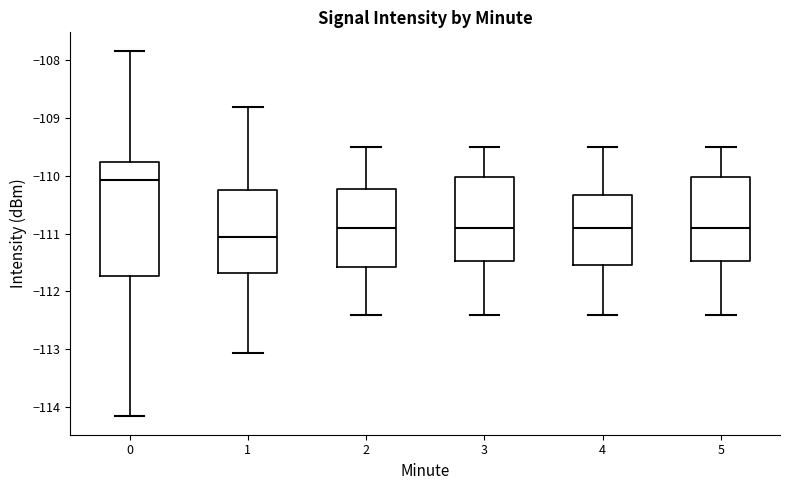

Which box has the lowest median line?

1